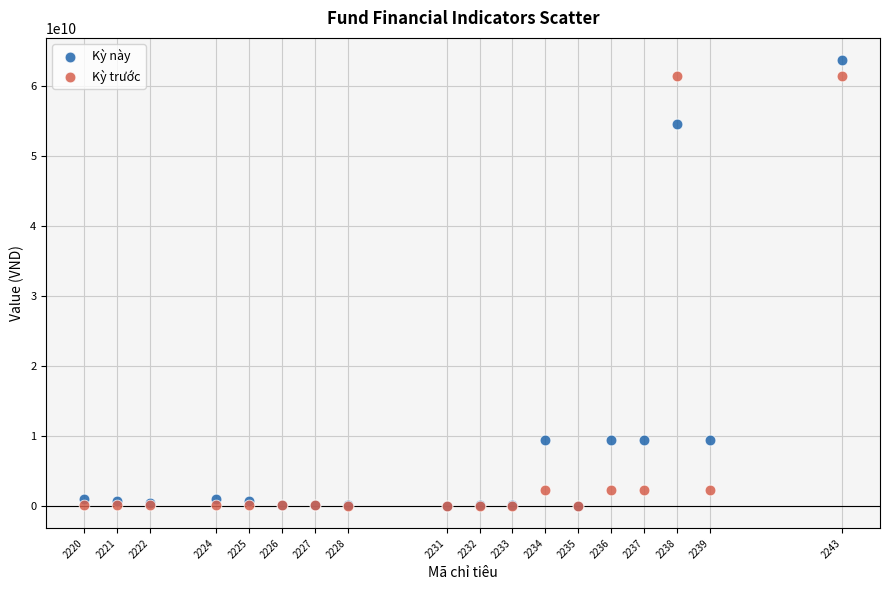

Which series has the largest Y range (max minus min)?

Kỳ này